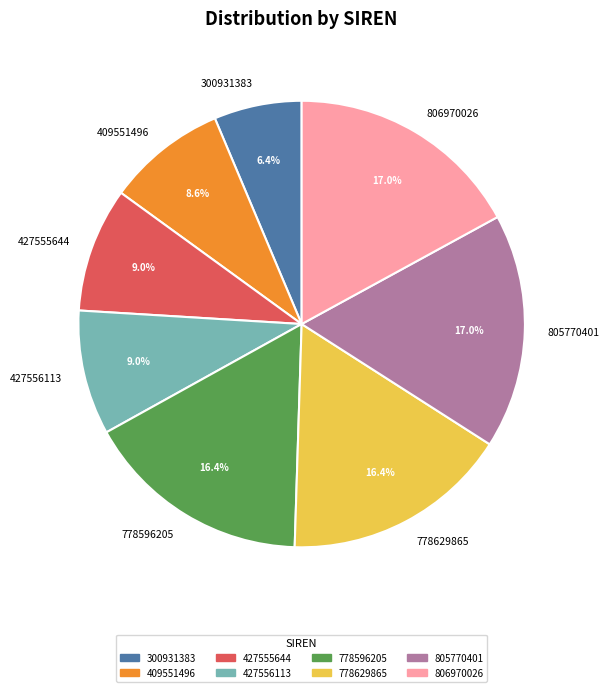

What portion of the pie excludes 427556113?

91.0%